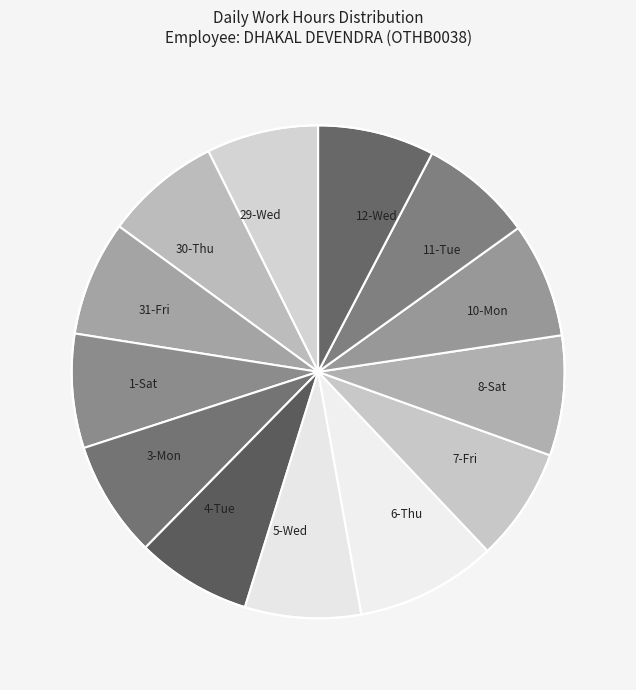

What is the ratio of the value at 6-Thu to the value at 10-Mon?

1.2